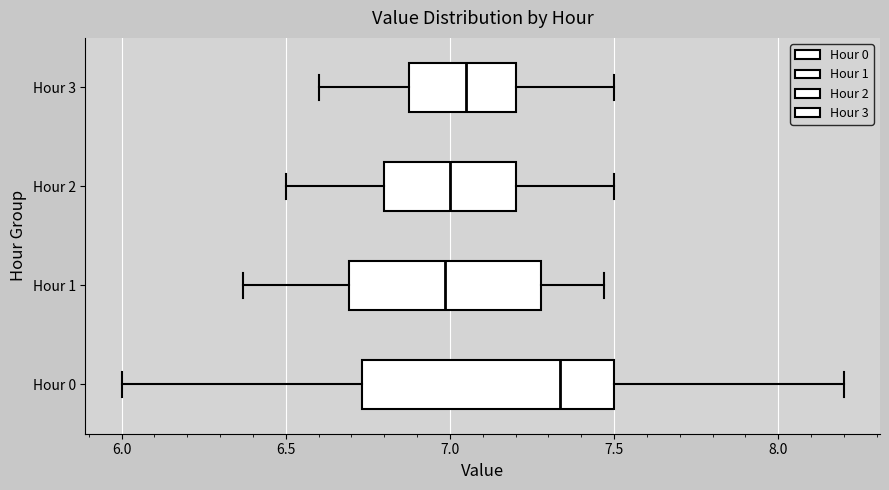

Reading bottom to top, transcribe this box plot: for each box, give where its median line is, the range the box spans, and where its two whiskers end, as read against the x-axis. The values are not printed on the chart, so give them approximately, as read against the axis.

Hour 0: median 7.35, box 6.75 to 7.50, whiskers 6.00 to 8.20
Hour 1: median 7.00, box 6.70 to 7.30, whiskers 6.35 to 7.45
Hour 2: median 7.00, box 6.80 to 7.20, whiskers 6.50 to 7.50
Hour 3: median 7.05, box 6.90 to 7.20, whiskers 6.60 to 7.50